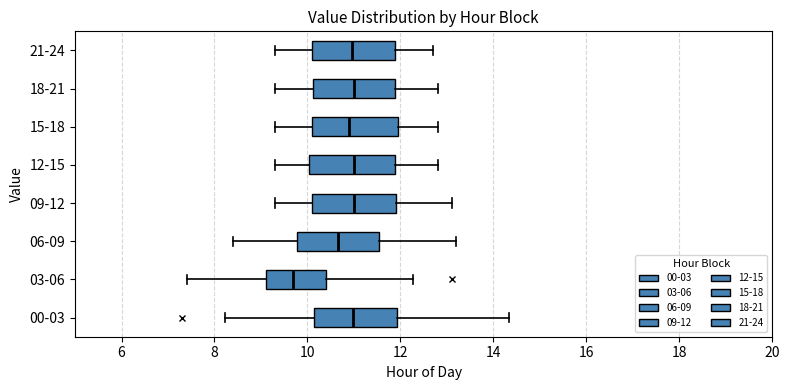

Where is the left edge of the box for 15-18 on the x-axis? The values are not printed on the chart, so give them approximately, as read against the axis.

10.2